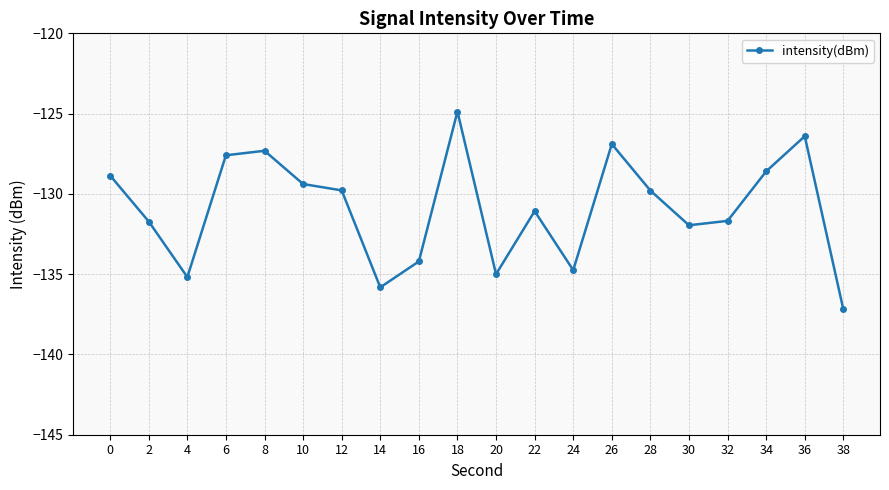

Where is the first local maximum?

8